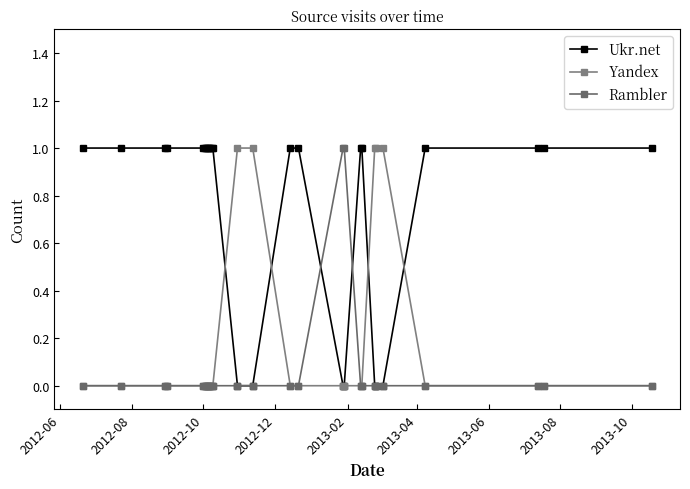

How many series are shown in this chart?

3